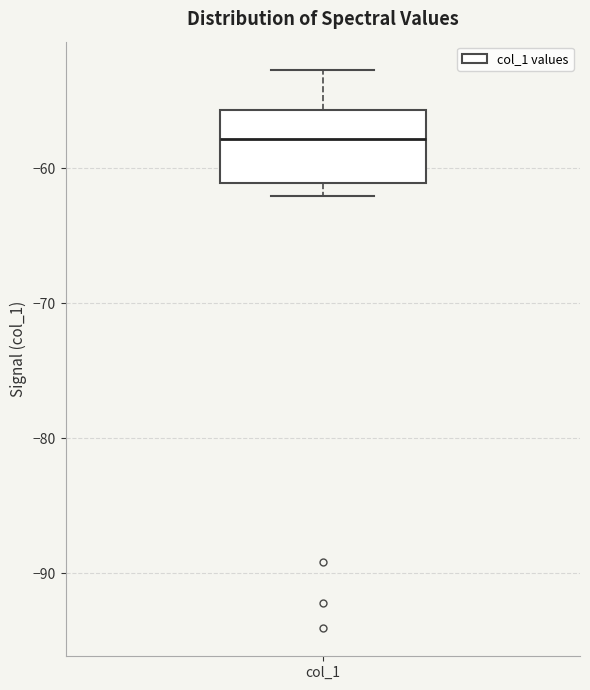

Read this box plot against the y-axis: the position of the median line, the range covered by the box, and the ends of both whiskers. The values are not printed on the chart, so give them approximately, as read against the axis.

median -58, box -61 to -56, whiskers -62 to -53